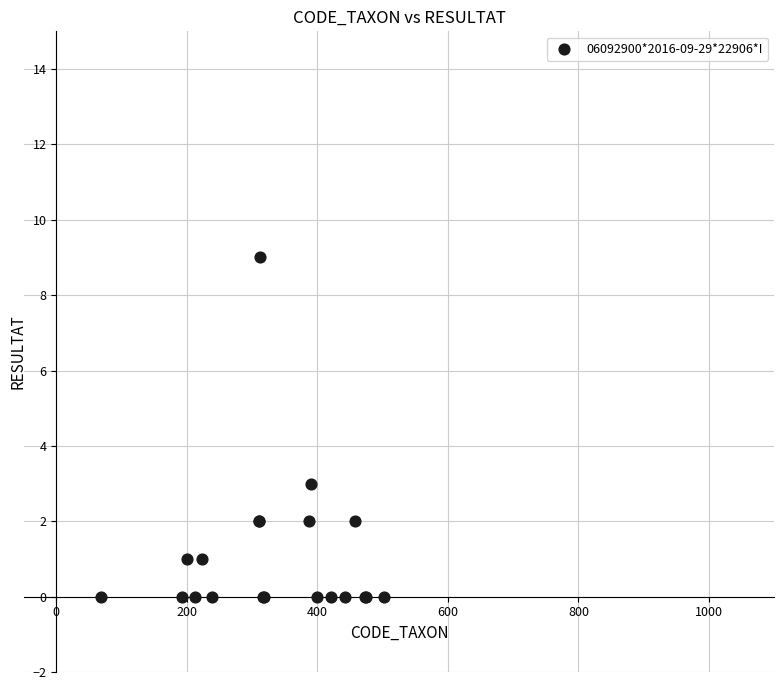

What Y value in the scatter plot is closest to 4?

3